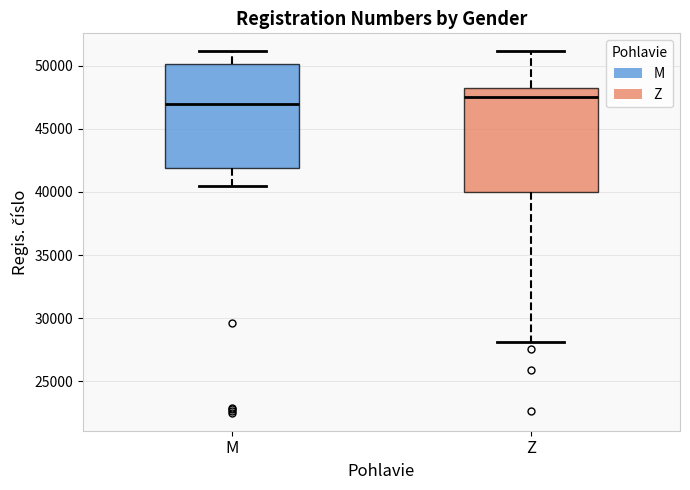

Reading left to right, transcribe this box plot: for each box, give where its median line is, the range the box spans, and where its two whiskers end, as read against the y-axis. The values are not printed on the chart, so give them approximately, as read against the axis.

M: median 47000, box 42000 to 50000, whiskers 40500 to 51000
Z: median 47500, box 40000 to 48000, whiskers 28000 to 51000